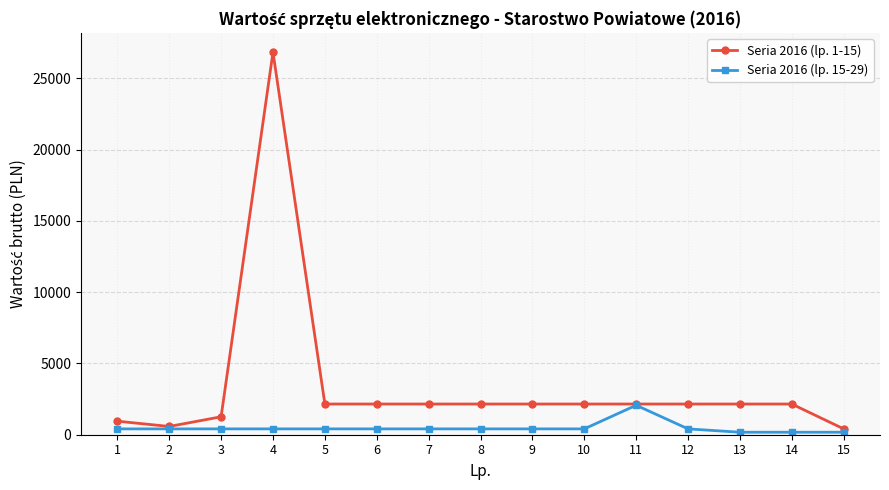

List the series in order of their peak value, lowest first.

Seria 2016 (lp. 15-29), Seria 2016 (lp. 1-15)